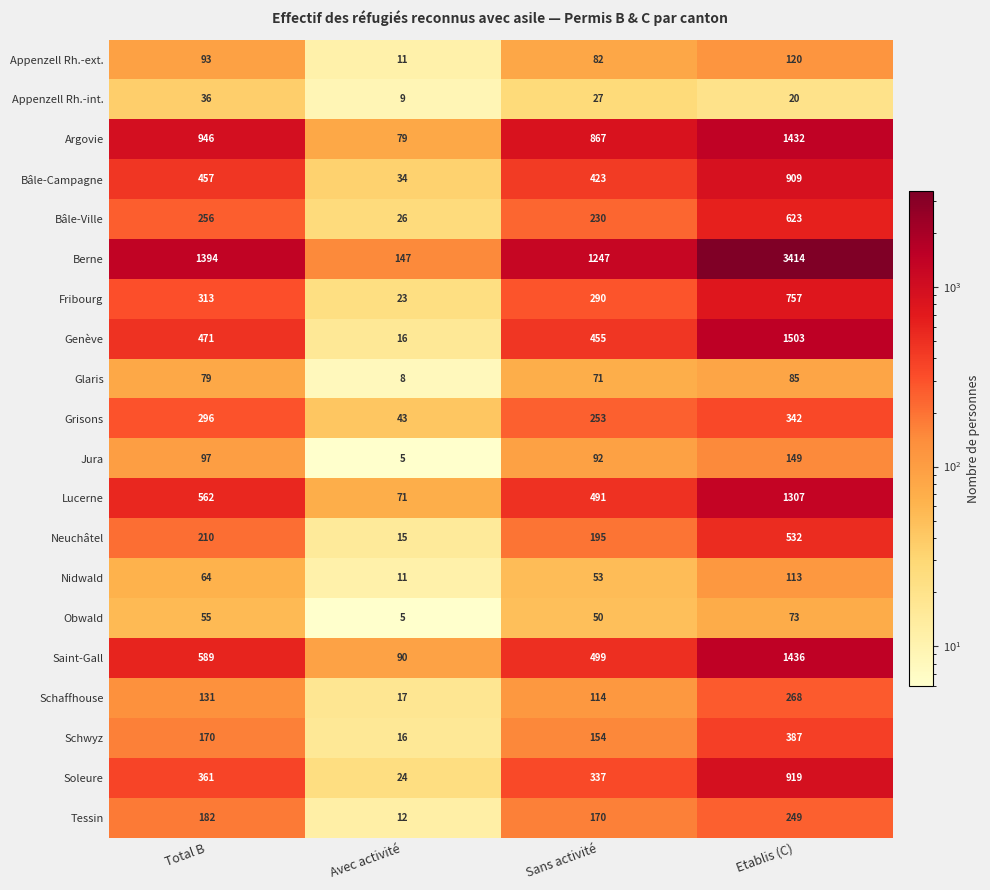

Where is Tessin nearest to the value 130?

Sans activité